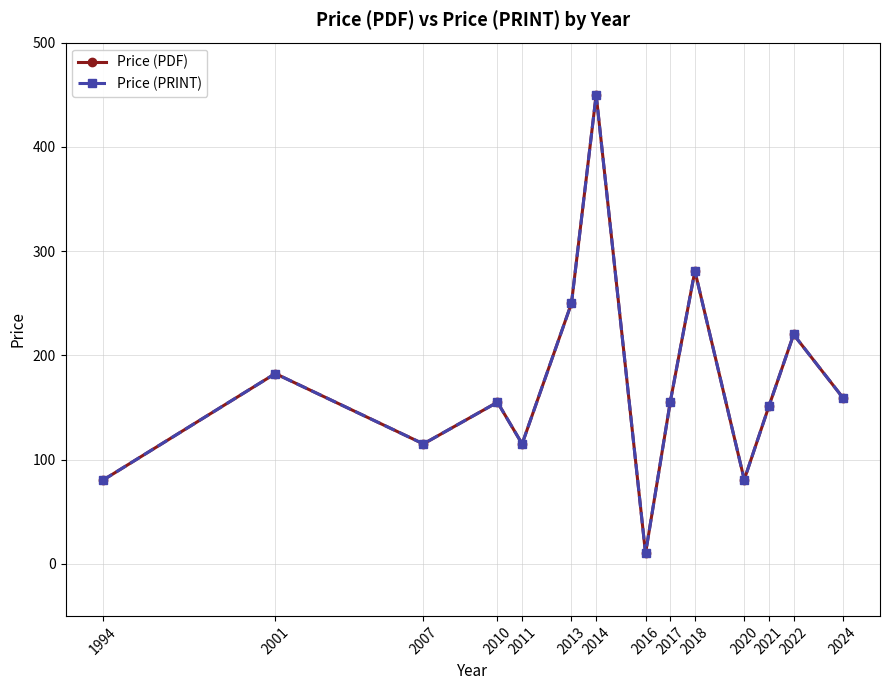

Which category has the lowest value in the Price (PRINT) series?

2016